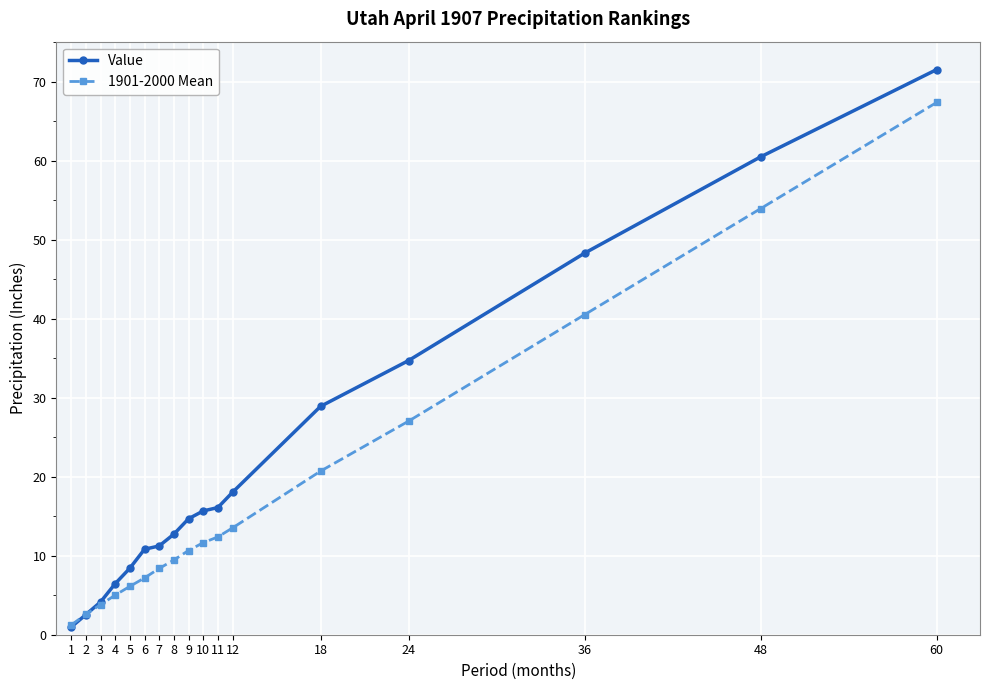

What is the smallest value displayed?

1.0